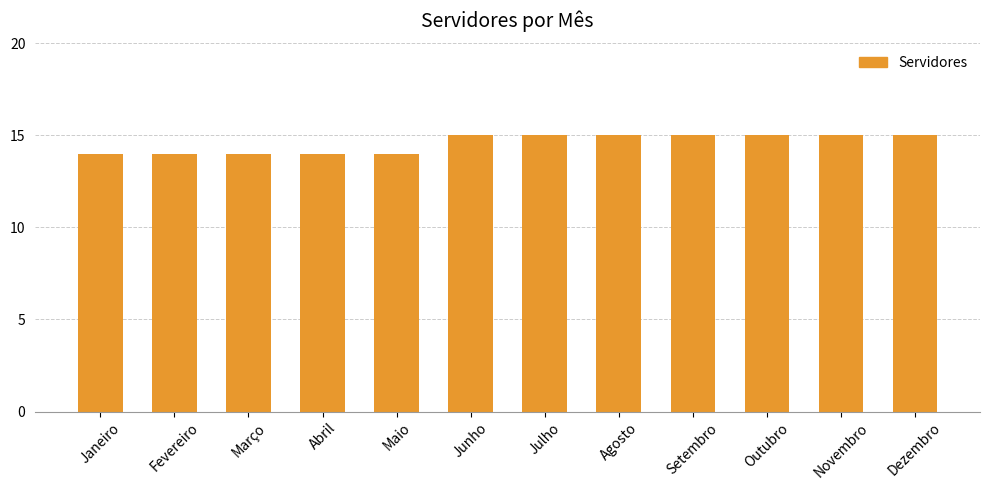

What is the greatest value displayed?

15